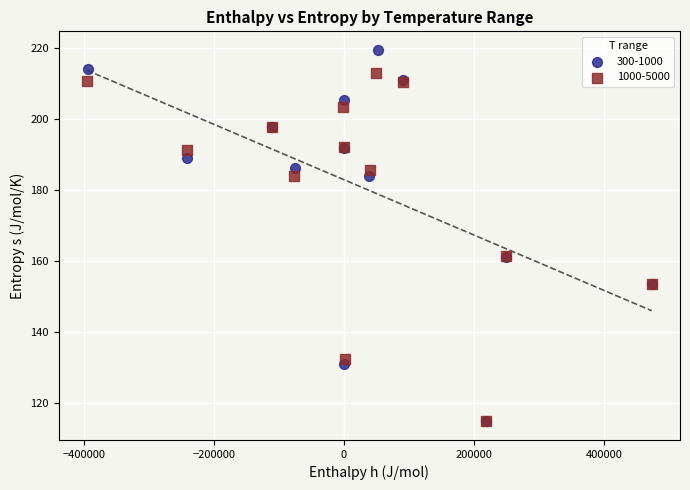

Which series has the largest Y range (max minus min)?

300-1000